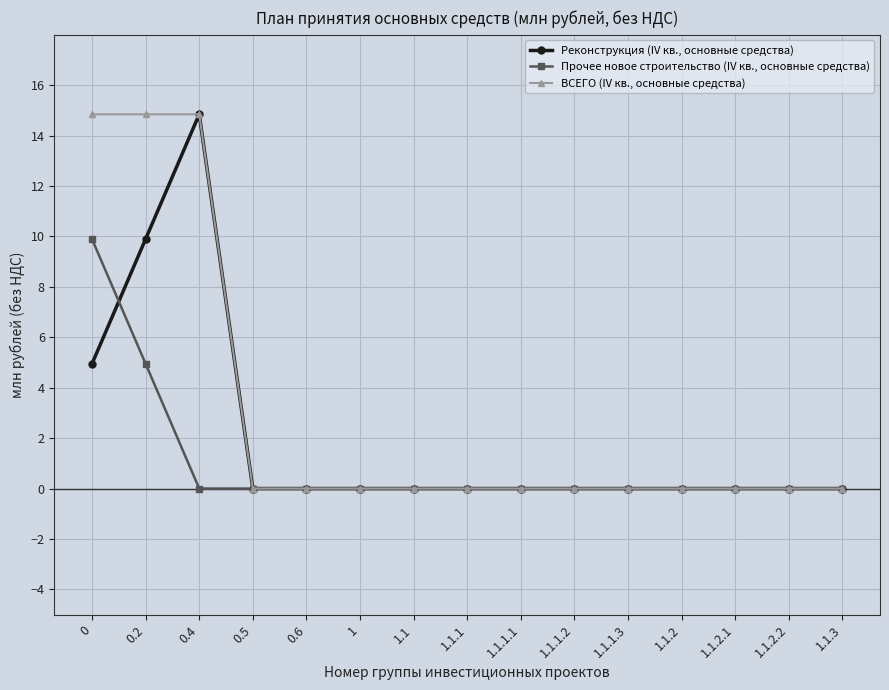

At 0, list the series in order from largest to smallest.

ВСЕГО (IV кв., основные средства), Прочее новое строительство (IV кв., основные средства), Реконструкция (IV кв., основные средства)